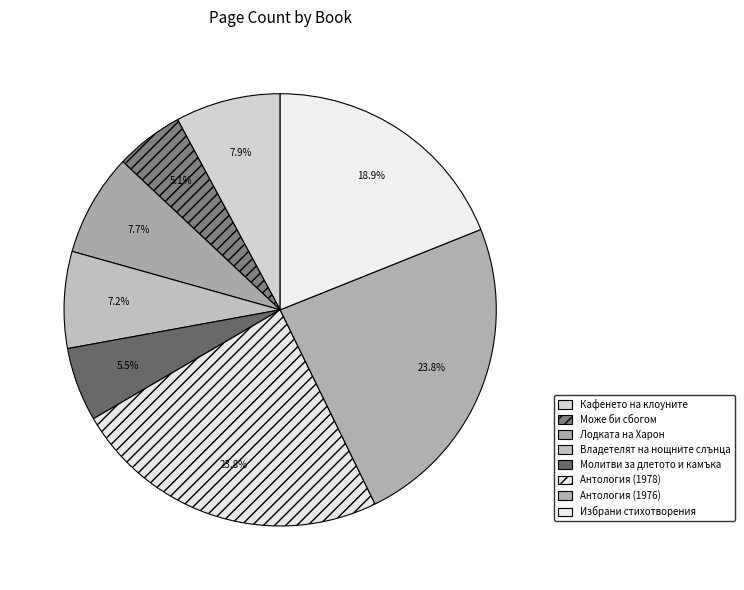

True or false: Избрани стихотворения accounts for 19% of the total.

True